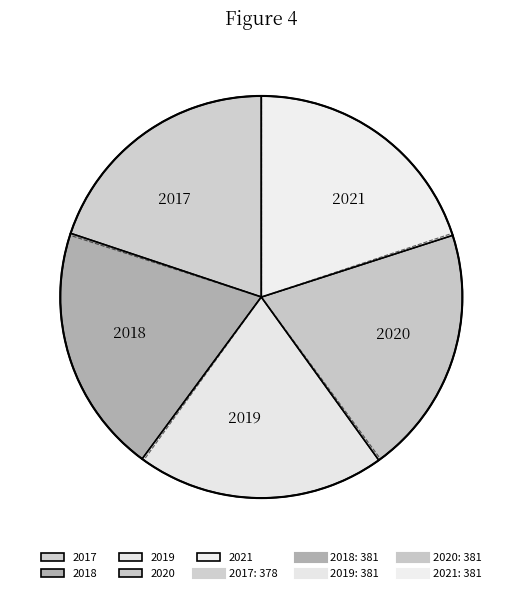

Is the sum of 2017 and 2018 greater than half?

No